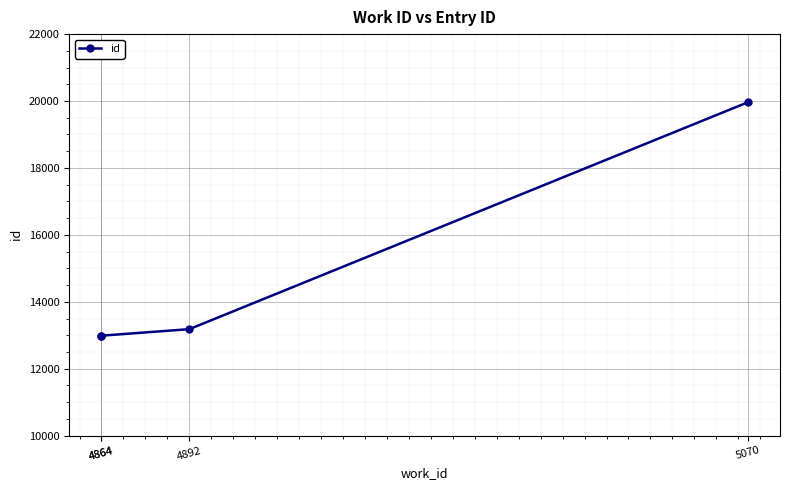

True or false: the data shows 12987 at 4864.

True